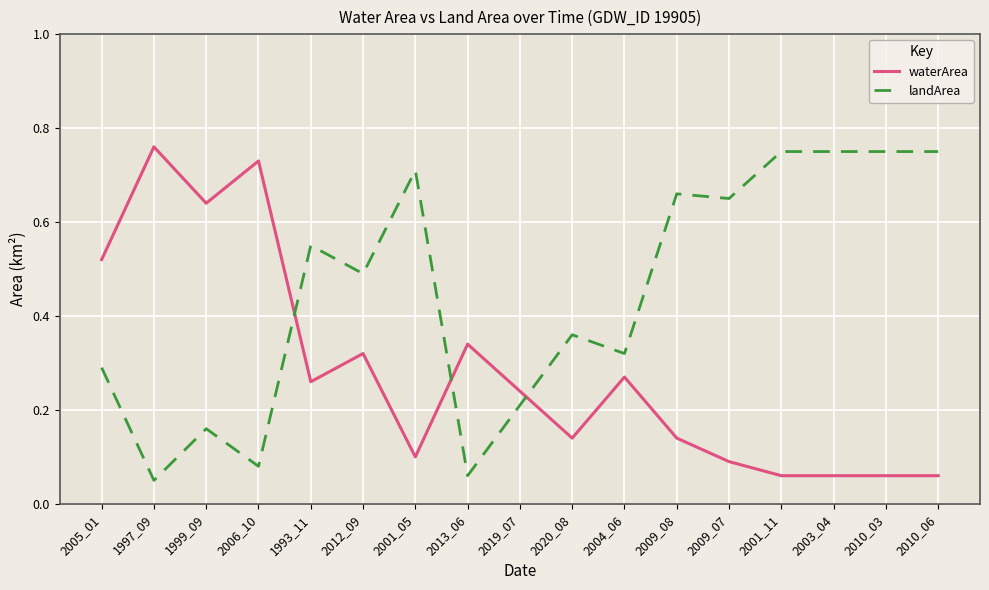

Does the chart have visible grid lines?

Yes